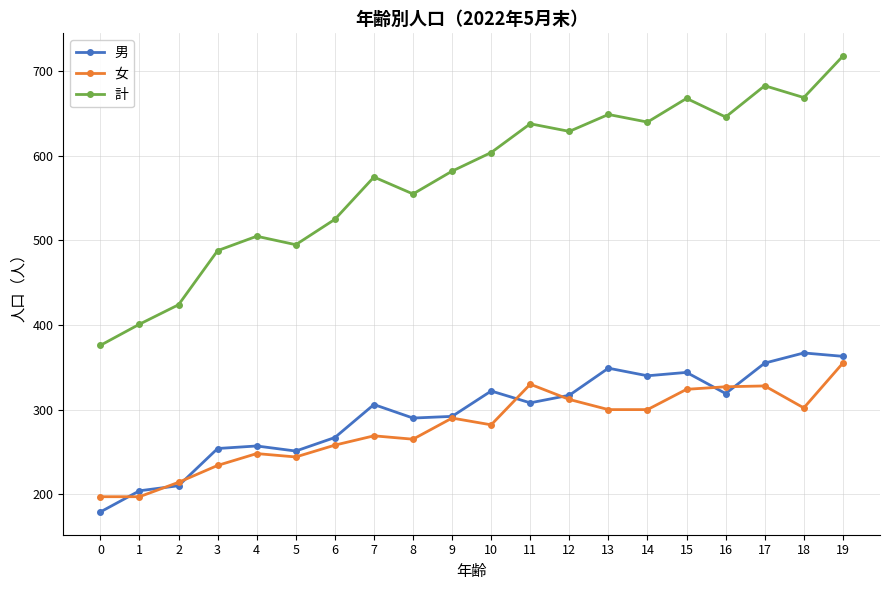

The 計 series shows 1092 at 16. True or false?

False